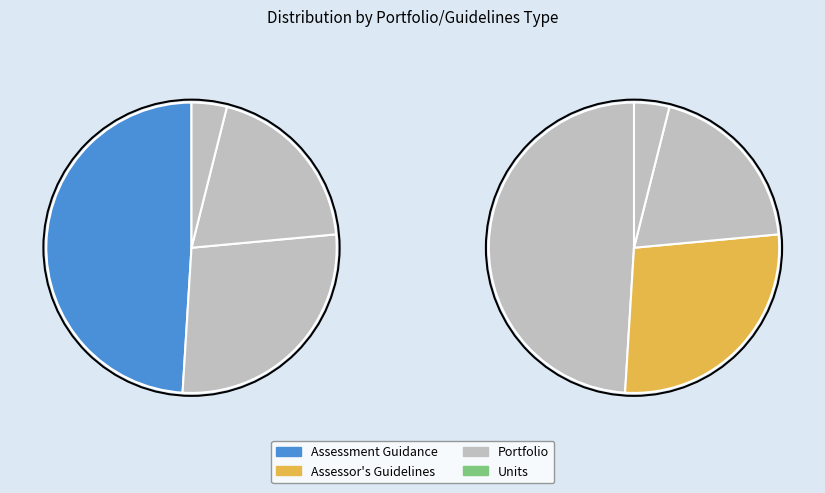

Which has a higher value, Assessment Guidance or Assessor's Guidelines?

Assessment Guidance